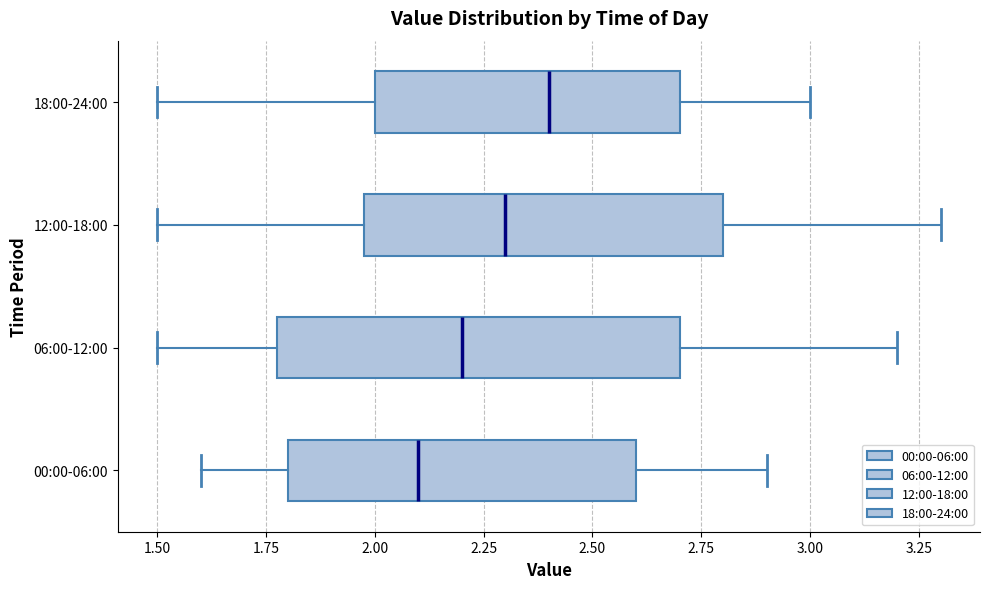

Where is the right edge of the box for 00:00-06:00 on the x-axis? The values are not printed on the chart, so give them approximately, as read against the axis.

2.6